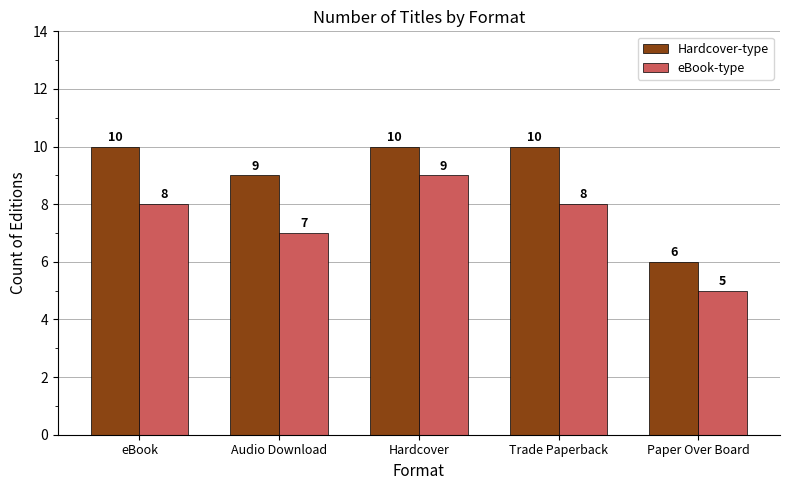

What is the minimum value shown in the chart?

5